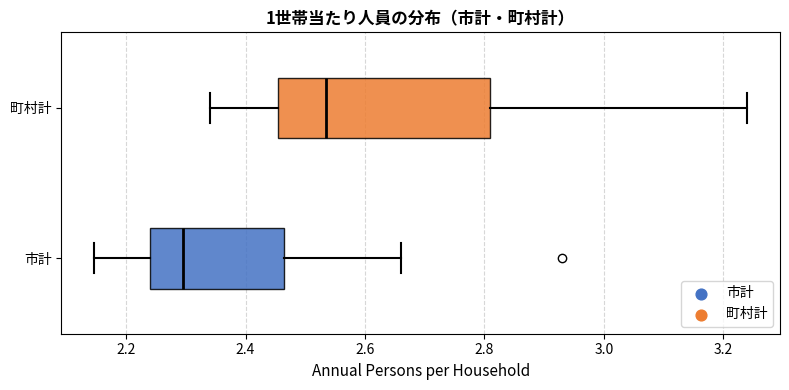

Where is the right edge of the box for 町村計 on the x-axis? The values are not printed on the chart, so give them approximately, as read against the axis.

2.82